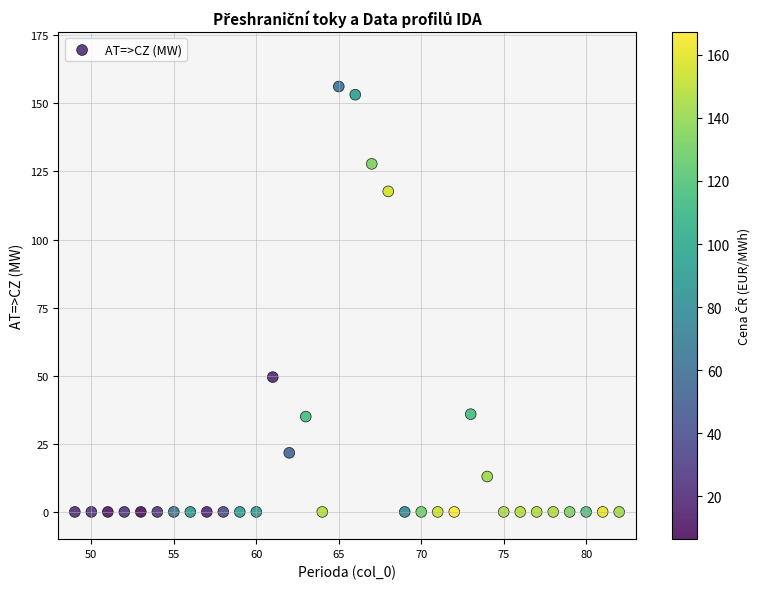

What is the range of X values (max minus min)?

33.0